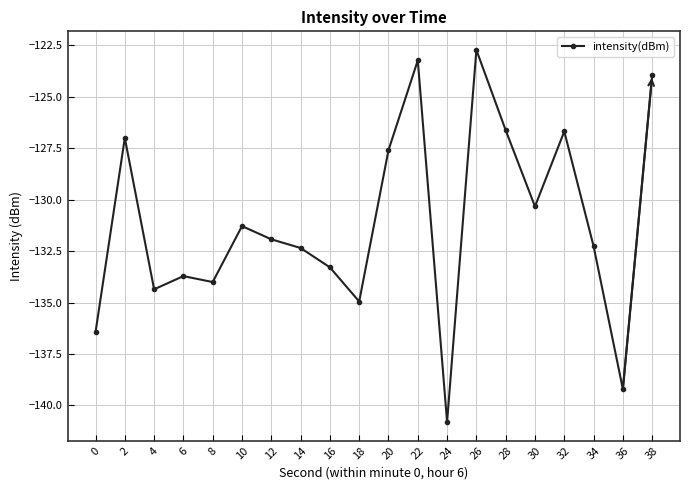

Where does the data first go above -131?

2